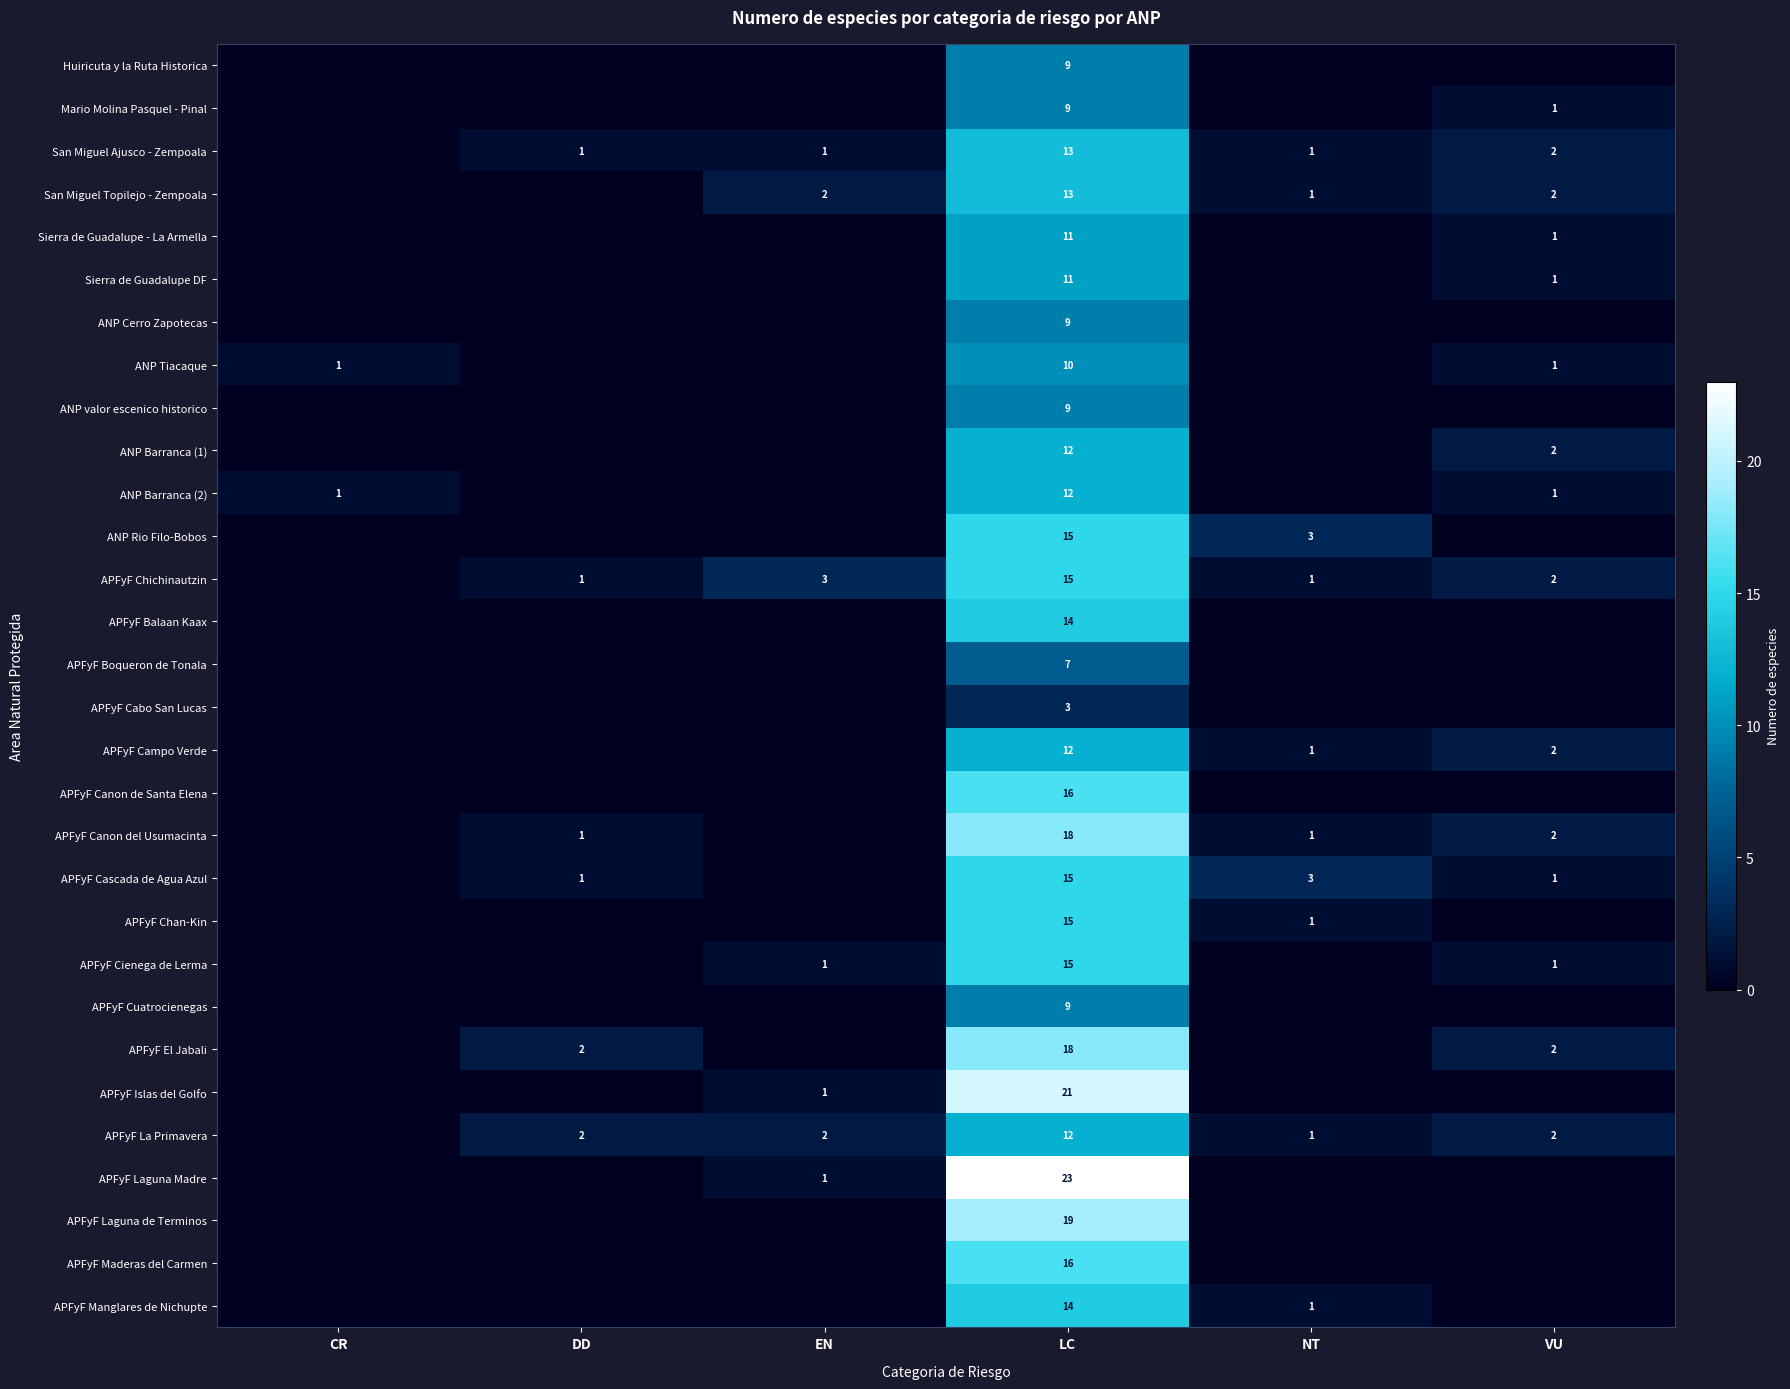

Is it true that APFyF Chan-Kin equals 0 at NT?

False